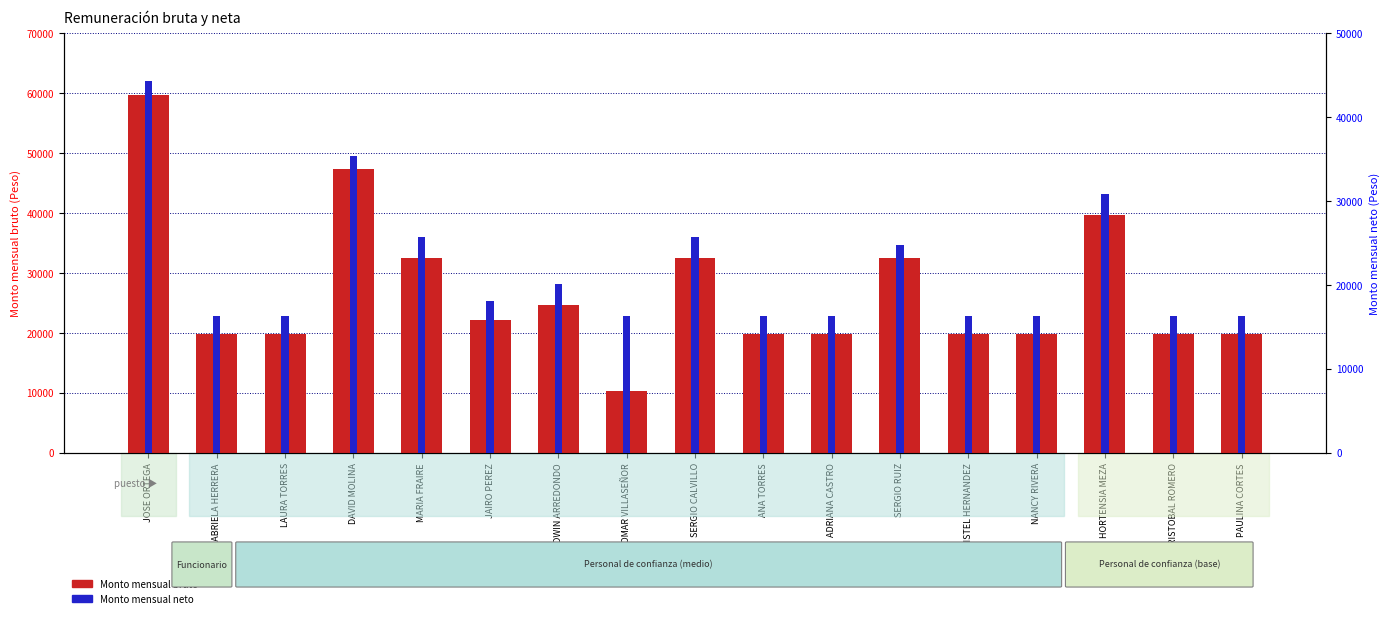

Between DAVID MOLINA and OMAR VILLASEÑOR, which is larger?

DAVID MOLINA